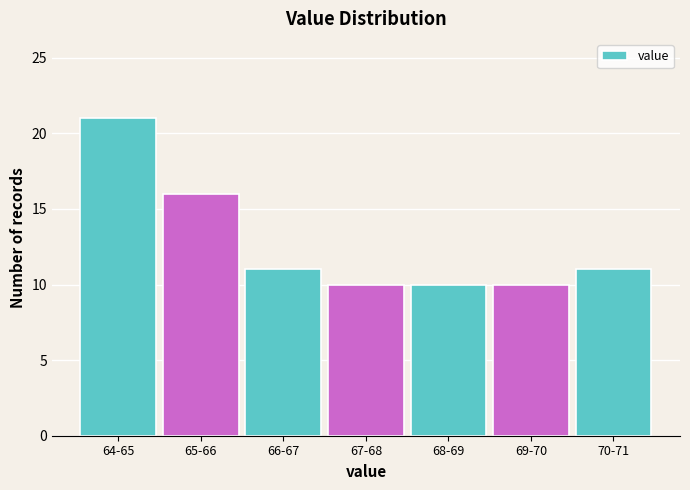

Reading left to right, transcribe all the data shown in this chart.

21	16	11	10	10	10	11